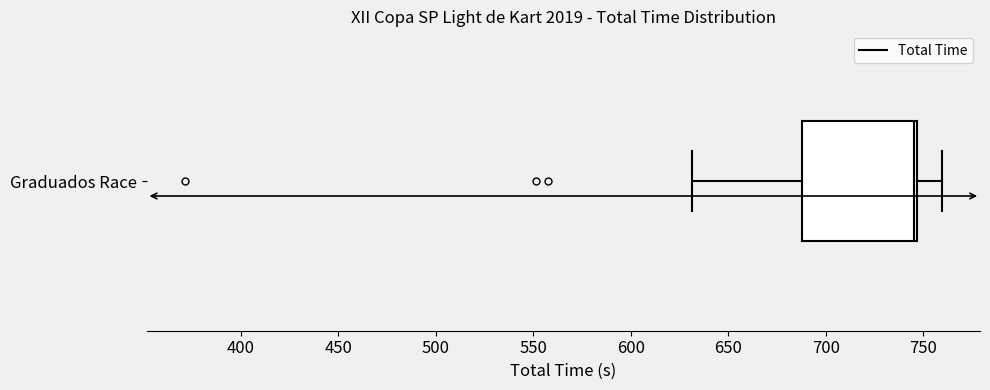

Transcribe this box plot: give where the median line is, the range the box spans, and where the two whiskers end, as read against the x-axis. The values are not printed on the chart, so give them approximately, as read against the axis.

median 745 (just left of the box's right edge), box 690 to 745, whiskers 630 to 760